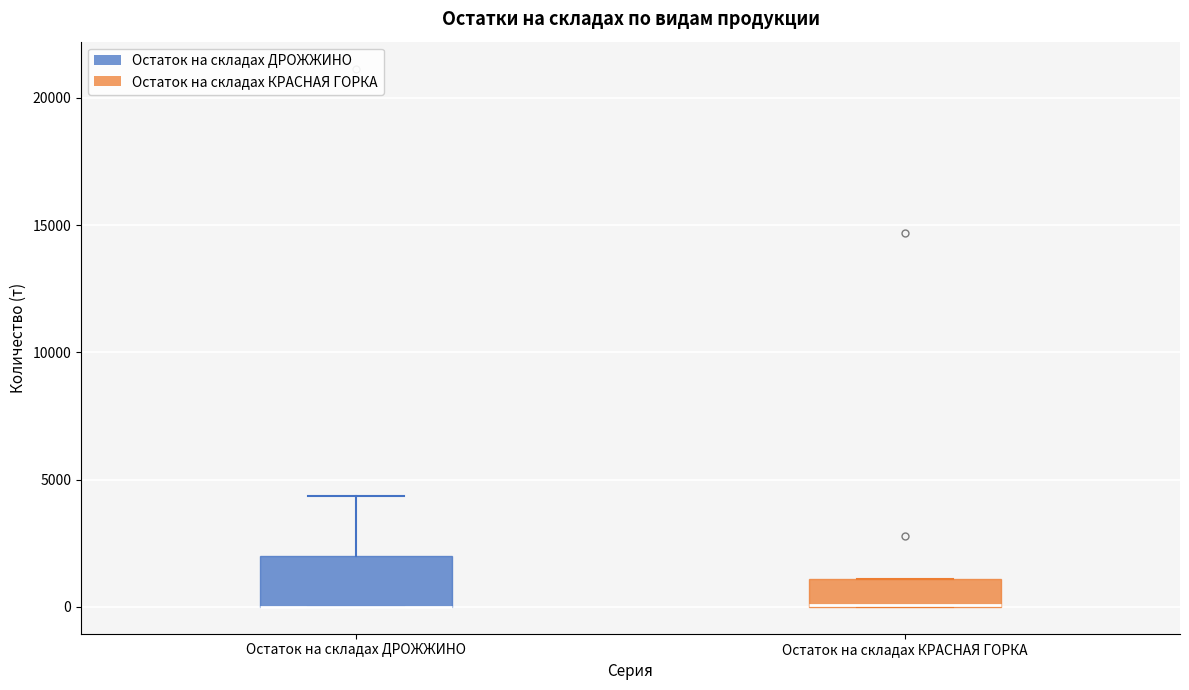

Comparing the boxes themselves (not the whiskers), which one is the tallest?

Остаток на складах ДРОЖЖИНО